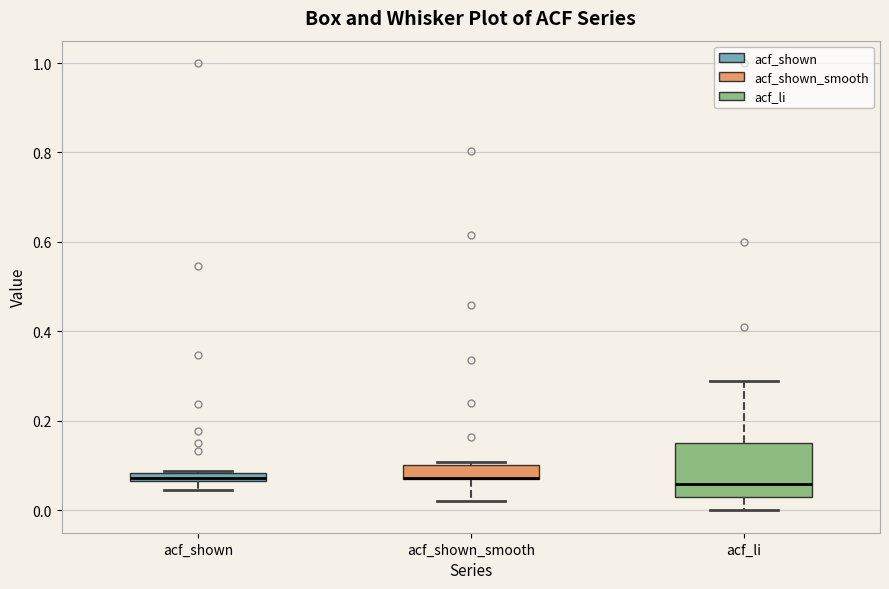

Where does the upper whisker of the box for acf_li end on the y-axis? The values are not printed on the chart, so give them approximately, as read against the axis.

0.28